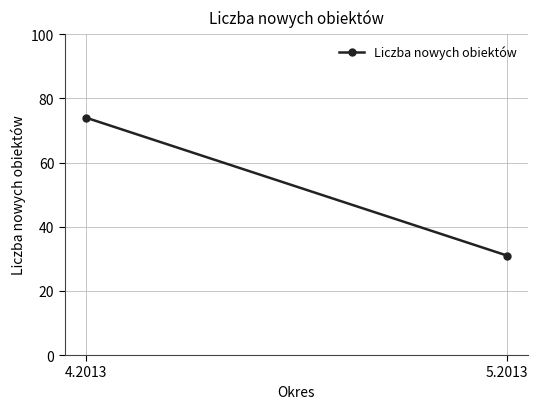

What is the average value?

52